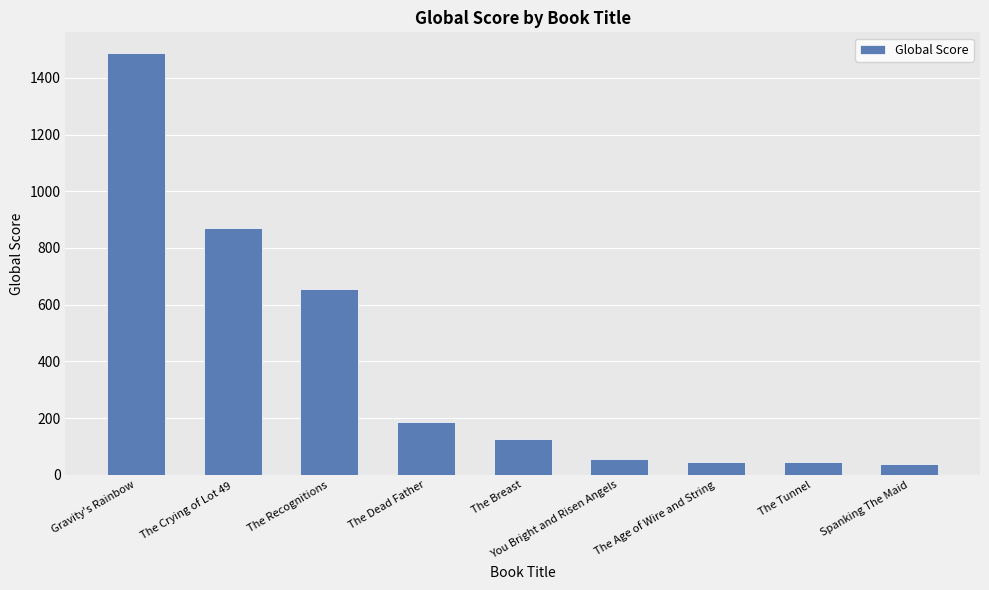

Where is the data nearest to the value 762?

The Recognitions